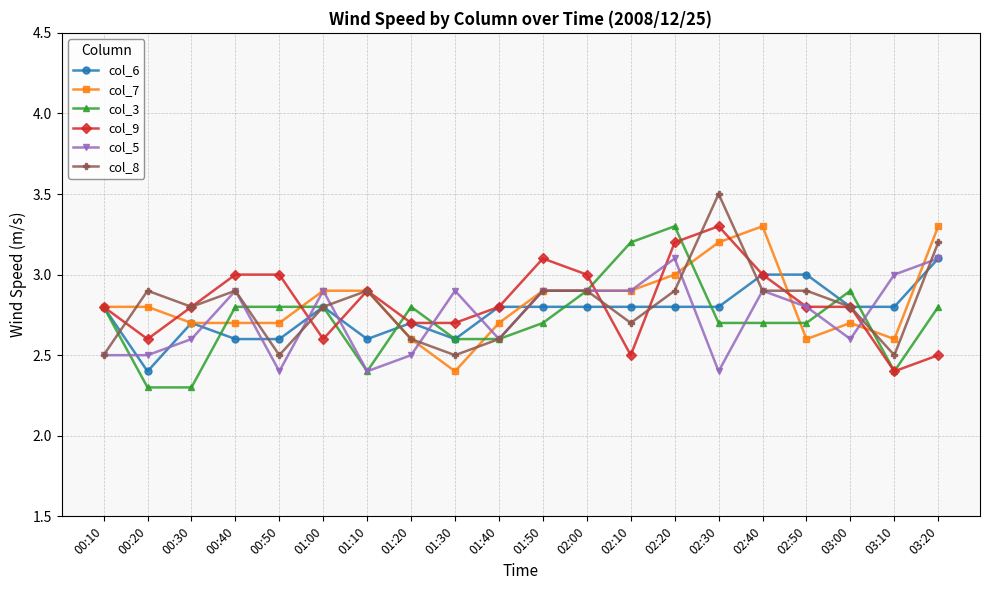

What is the label of the 14th point from the right?

01:10